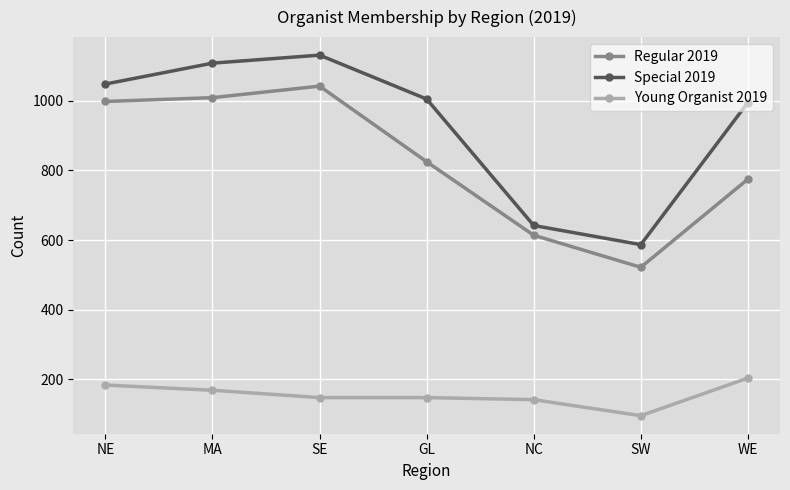

Reading right to left, transcribe all the data shown in this chart.

Regular 2019: WE=775	SW=522	NC=614	GL=825	SE=1042	MA=1009	NE=998
Special 2019: WE=995	SW=587	NC=642	GL=1005	SE=1131	MA=1108	NE=1048
Young Organist 2019: WE=204	SW=96	NC=142	GL=148	SE=148	MA=169	NE=184